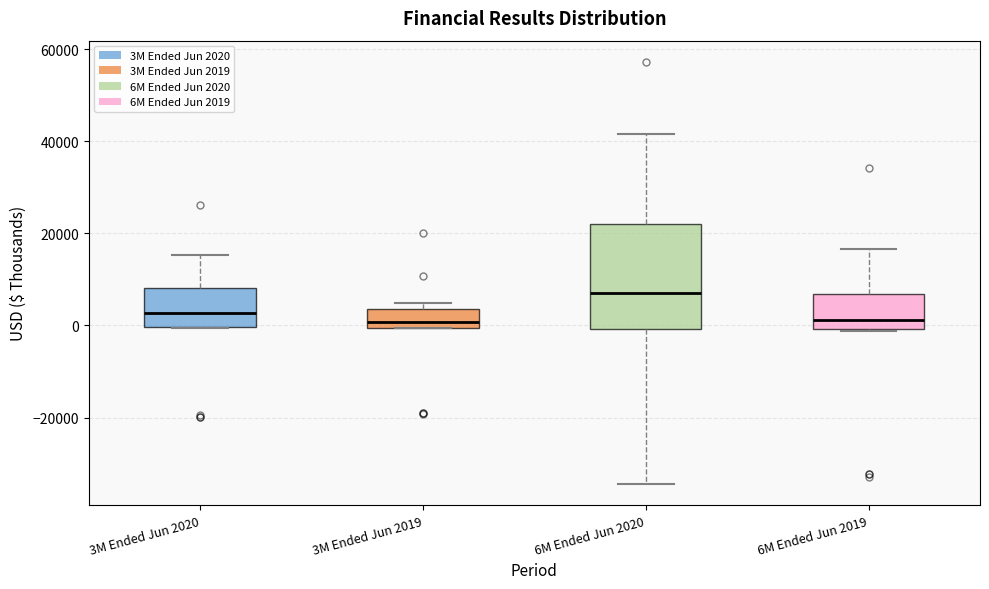

Reading left to right, read every box against the y-axis: the position of its median line, the range the box covers, and the ends of its whiskers. The values are not printed on the chart, so give them approximately, as read against the axis.

3M Ended Jun 2020: median 2000, box 0 to 8000, whiskers 0 to 16000
3M Ended Jun 2019: median 0 (just above the box's lower edge), box 0 to 4000, whiskers 0 to 4000 (just above the box's upper edge)
6M Ended Jun 2020: median 6000, box 0 to 22000, whiskers -34000 to 42000
6M Ended Jun 2019: median 2000, box 0 to 6000, whiskers -2000 to 16000